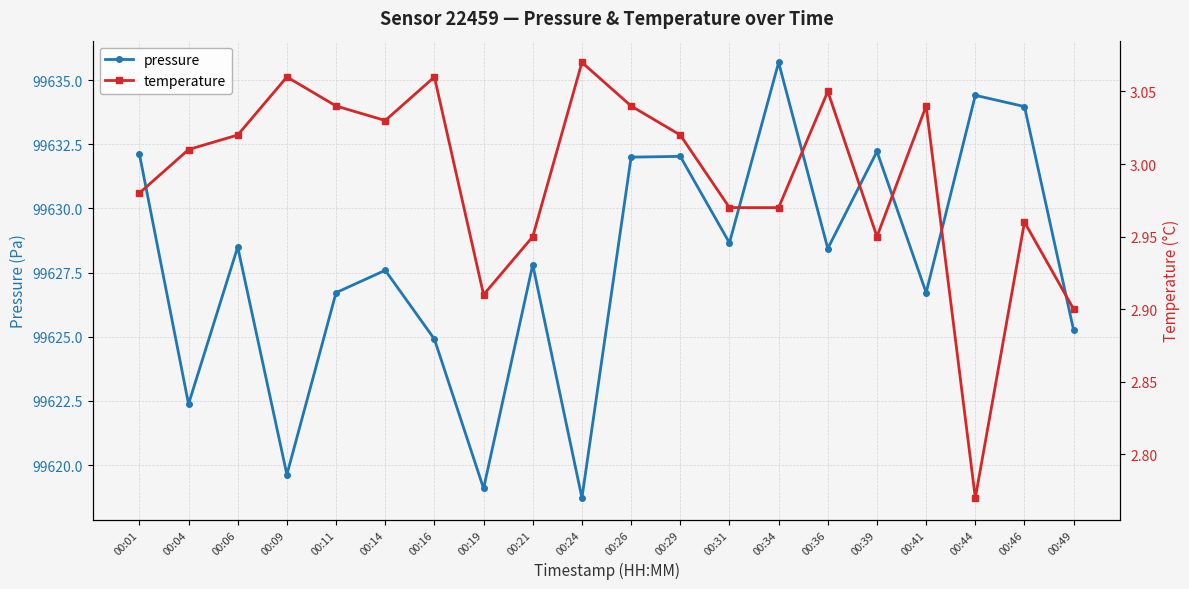

True or false: pressure and temperature intersect in this chart.

False